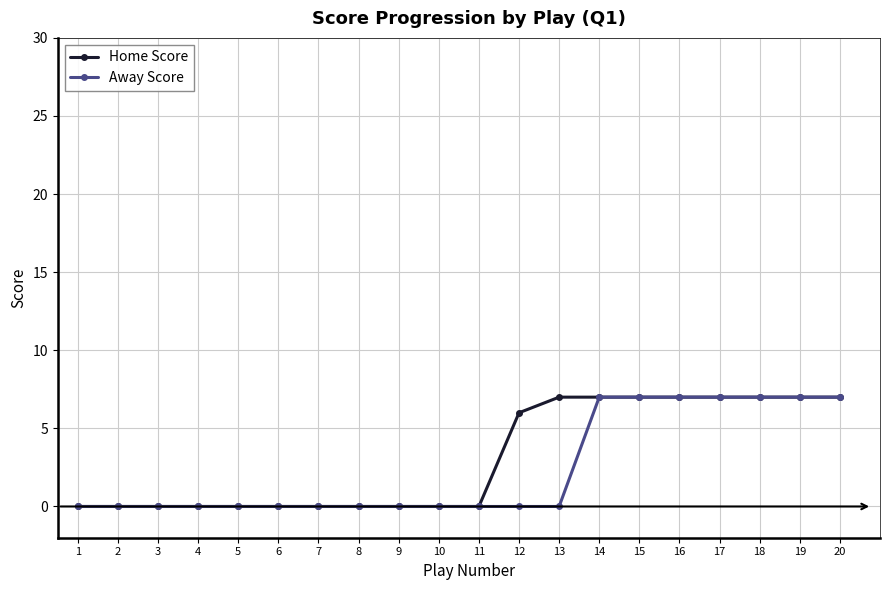

What is the difference between the maximum and minimum values in the Away Score series?

7